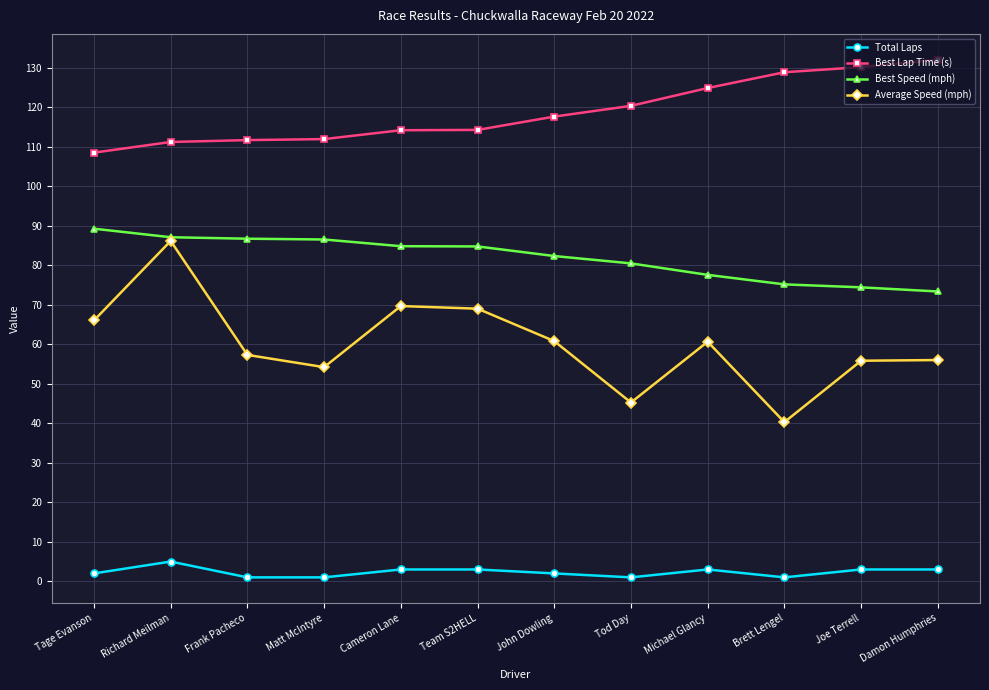

The Average Speed (mph) series shows 57.3 at Frank Pacheco. True or false?

True